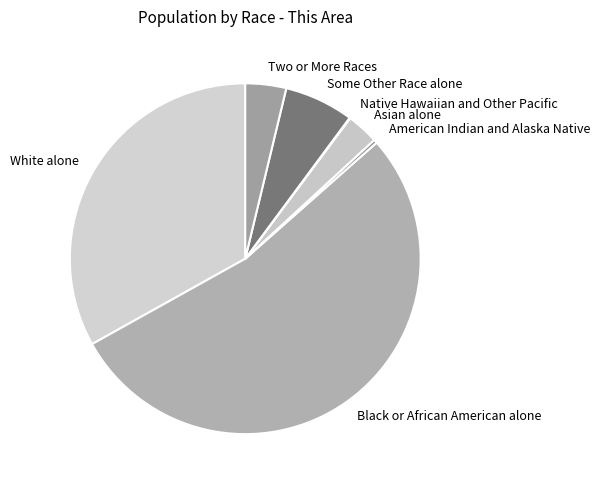

Do Some Other Race alone and White alone together represent more than half of the pie?

No